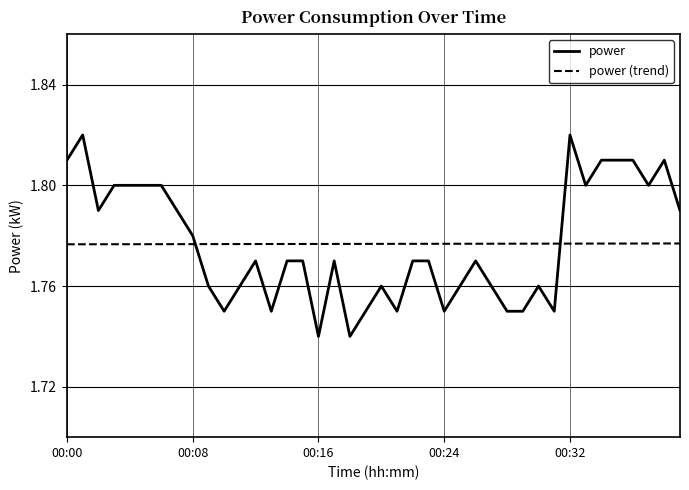

True or false: power has more than 0 points higher than both neighbors.

True